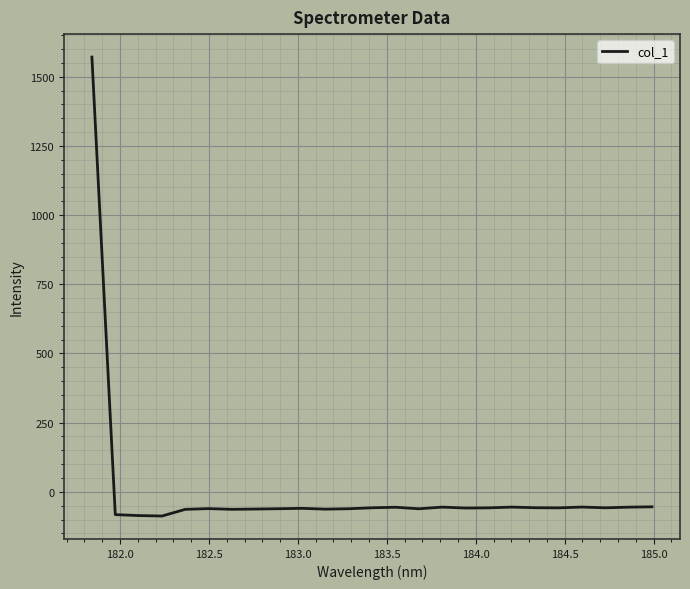

What is the difference between the maximum and second lowest values?

1656.8